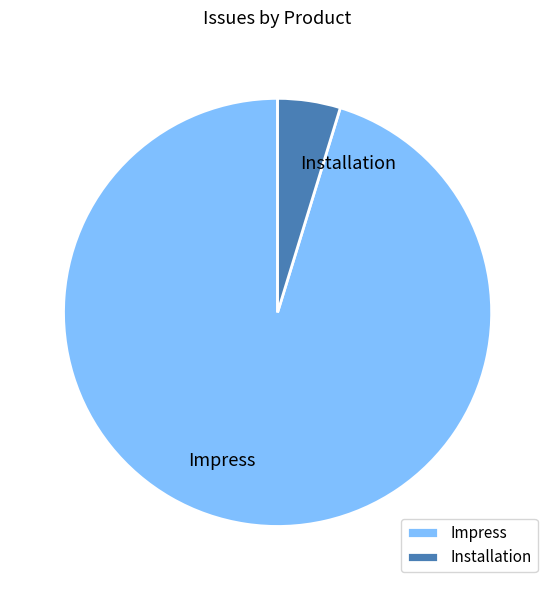

Is it true that Impress is 95% of the pie?

True